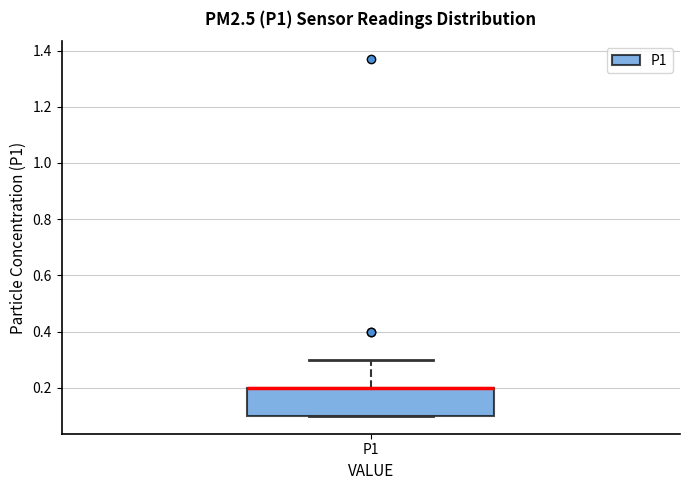

Where is the lower edge of the box for P1 on the y-axis? The values are not printed on the chart, so give them approximately, as read against the axis.

0.1